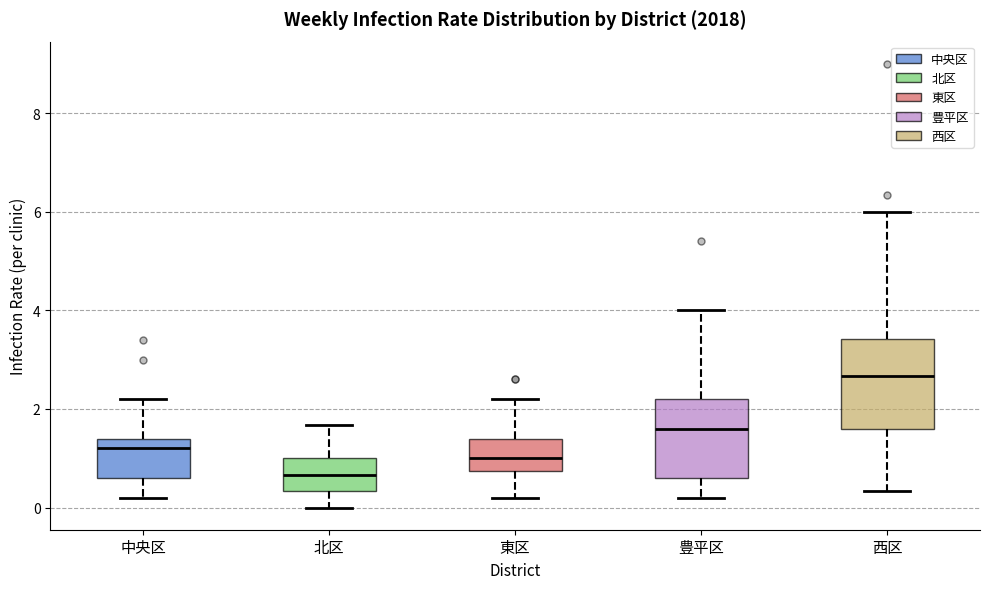

Which box has the lowest median line?

北区